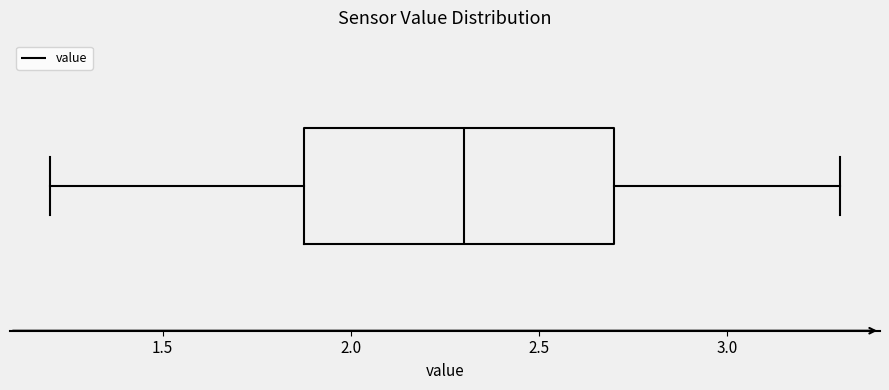

Read this box plot against the x-axis: the position of the median line, the range covered by the box, and the ends of both whiskers. The values are not printed on the chart, so give them approximately, as read against the axis.

median 2.3, box 1.9 to 2.7, whiskers 1.2 to 3.3